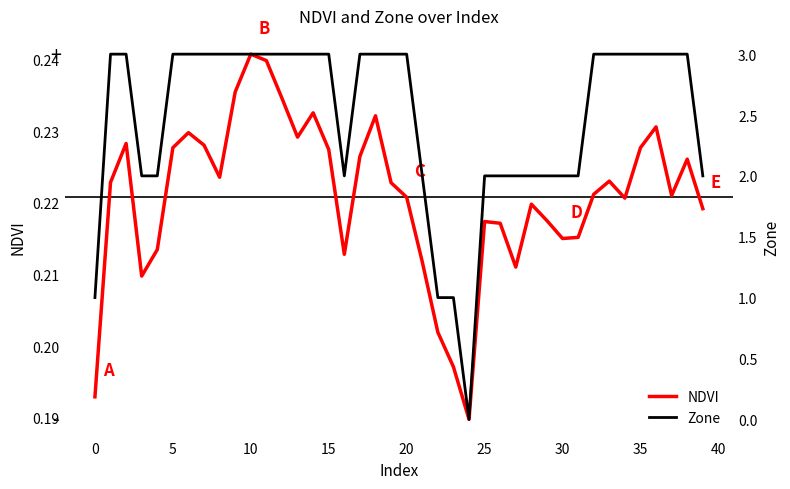

What is the maximum value shown in the chart?

3.0